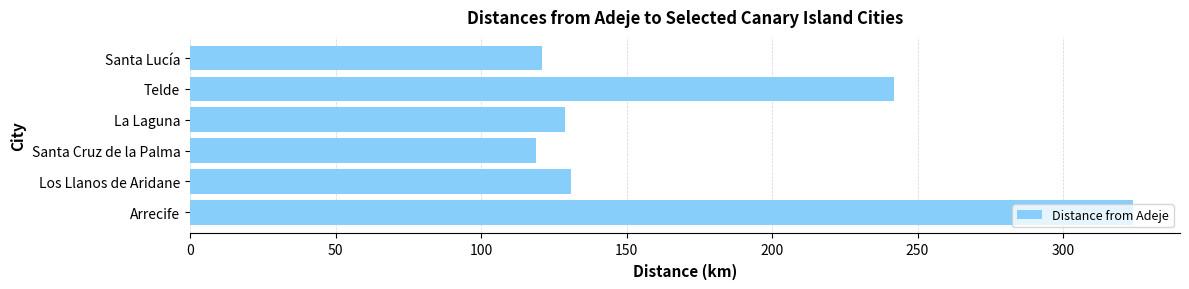

What is the greatest value displayed?

324